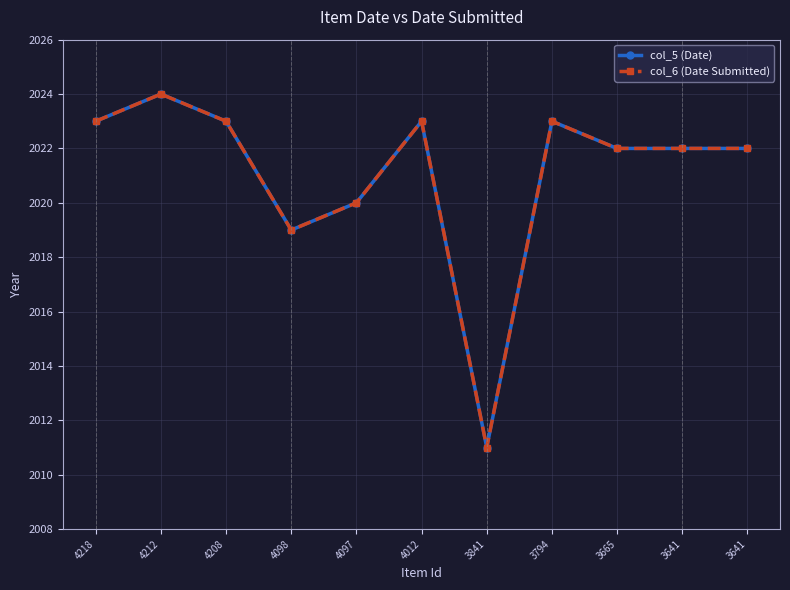

Does the chart have visible grid lines?

Yes